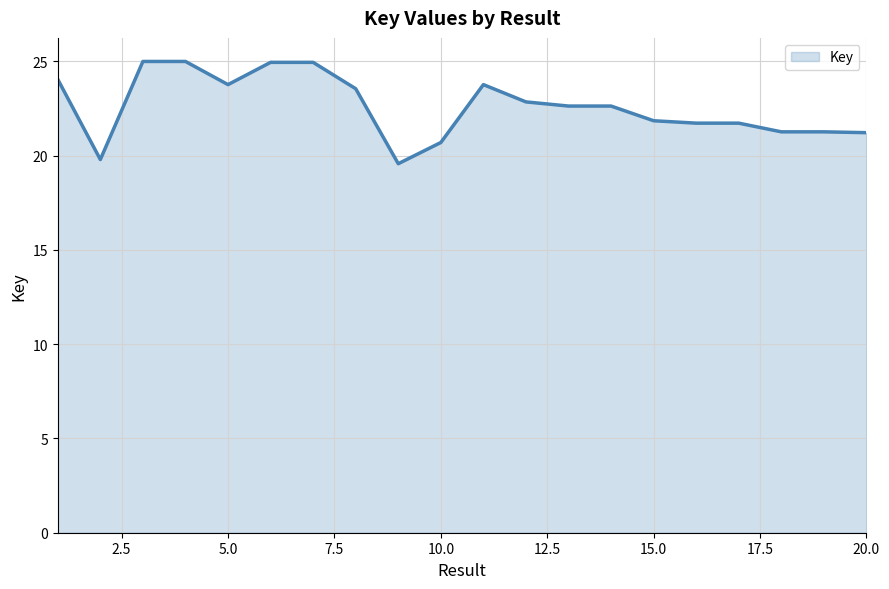

What is the difference between the maximum and minimum values?

5.4